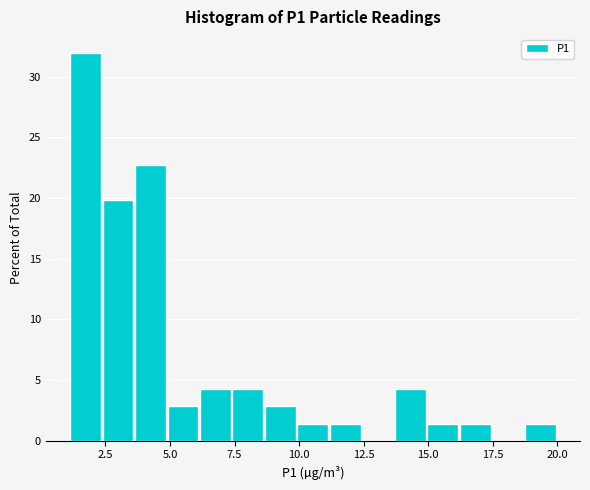

Around what value on the x-axis is the tallest bar? Give the approximate position of its centre, as read against the axis.

1.5